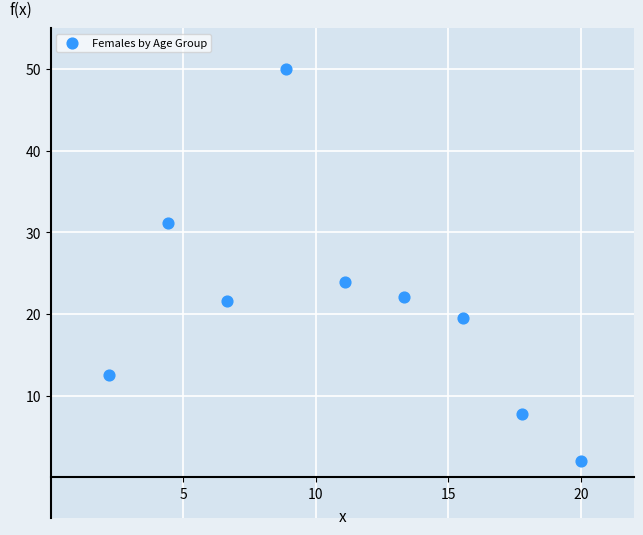

What is the range of Y values (max minus min)?

47.9